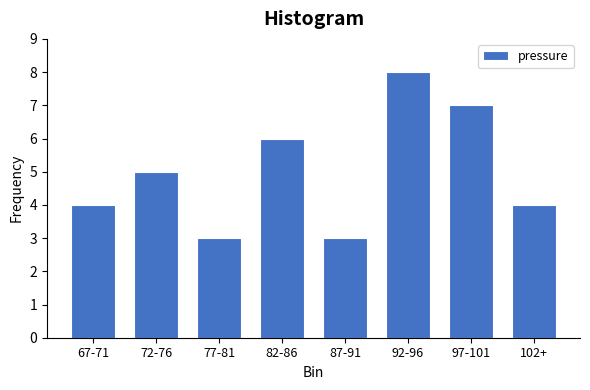

Reading left to right, transcribe all the data shown in this chart.

4	5	3	6	3	8	7	4